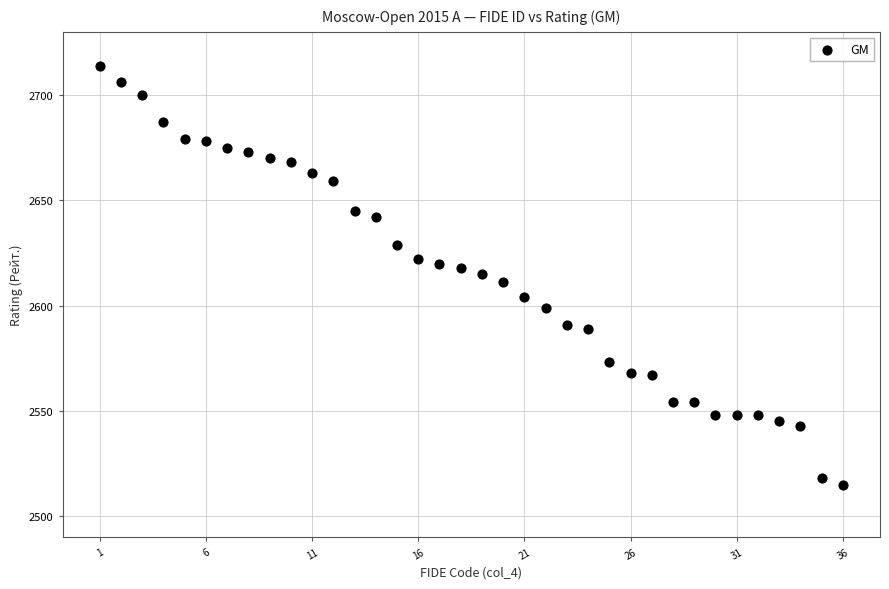

What is the range of X values (max minus min)?

35